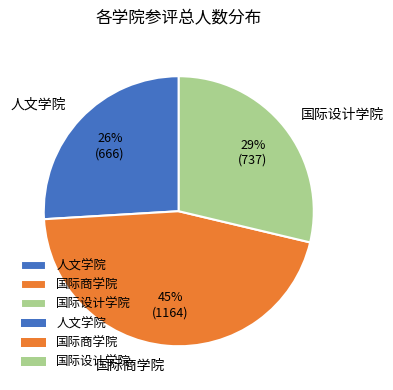

To the nearest percent, what is the combined percentage of 国际设计学院 and 人文学院?

55%